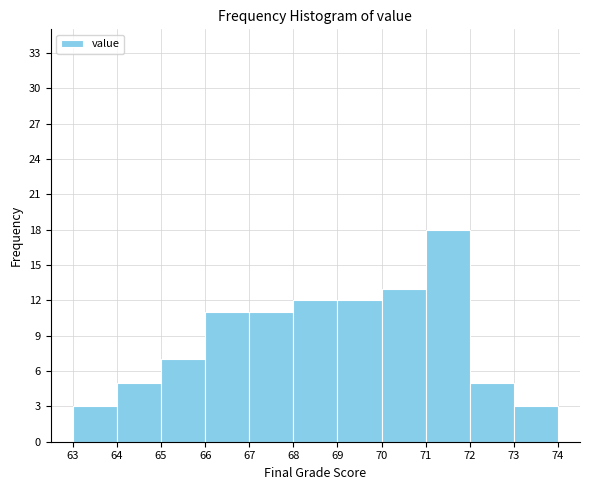

Reading left to right, list every bar in this chart as the range it spans on the x-axis followed by its height. The values are not printed on the chart, so give them approximately, as read against the axis.

63 to 64: 3
64 to 65: 5
65 to 66: 7
66 to 67: 11
67 to 68: 11
68 to 69: 12
69 to 70: 12
70 to 71: 13
71 to 72: 18
72 to 73: 5
73 to 74: 3